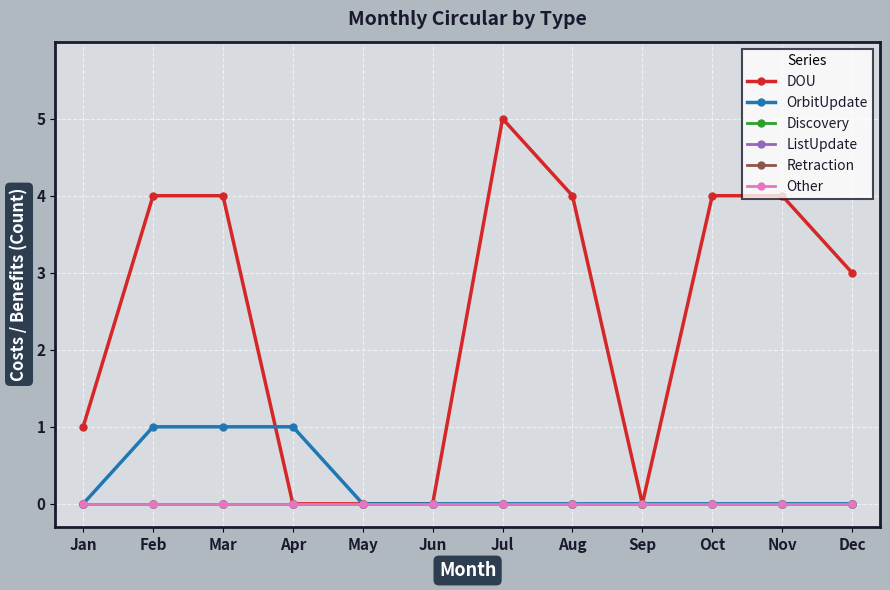

Does the chart have visible grid lines?

Yes